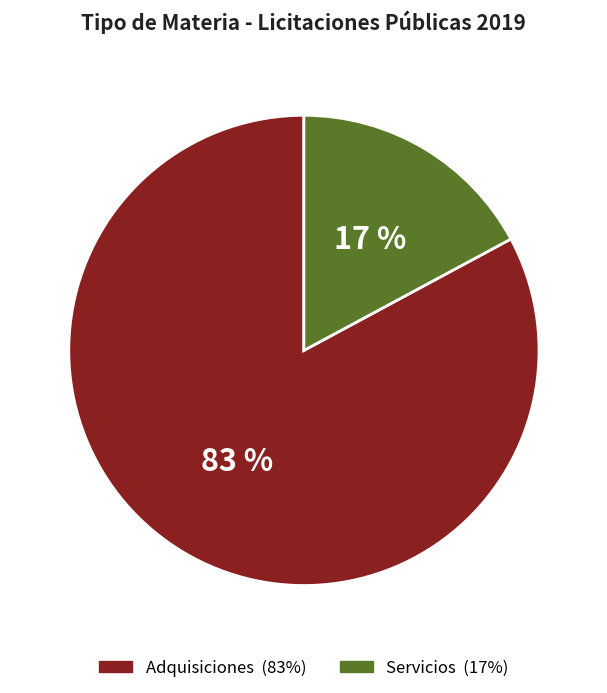

To the nearest percent, what is the difference between the Servicios and Adquisiciones slice percentages?

66%